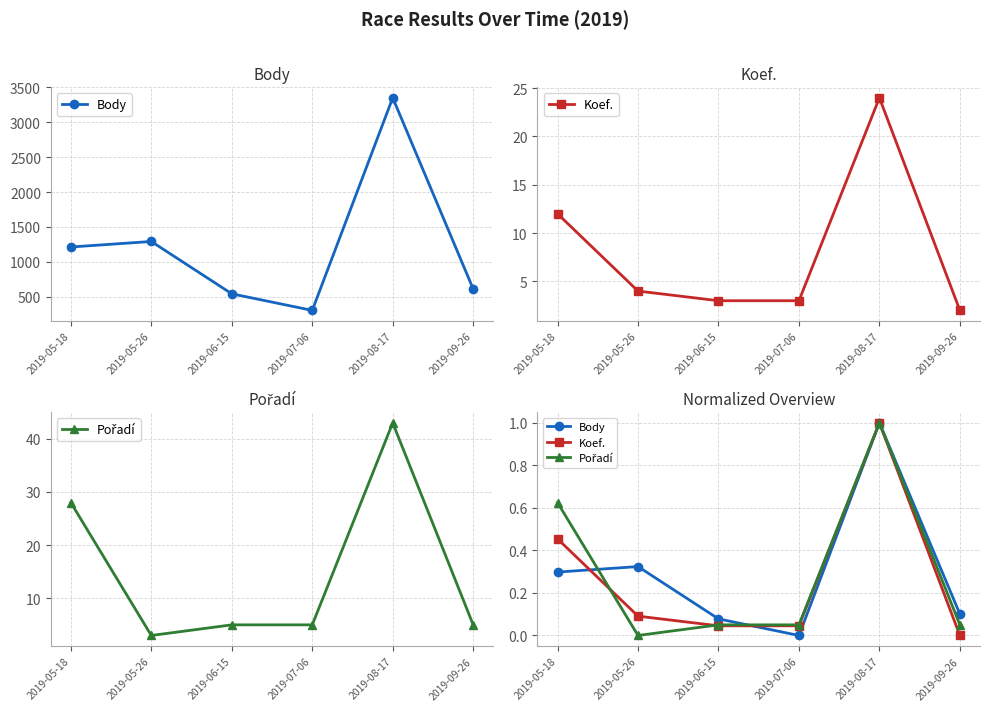

Between 2019-07-06 and 2019-05-26, which is larger?

2019-05-26